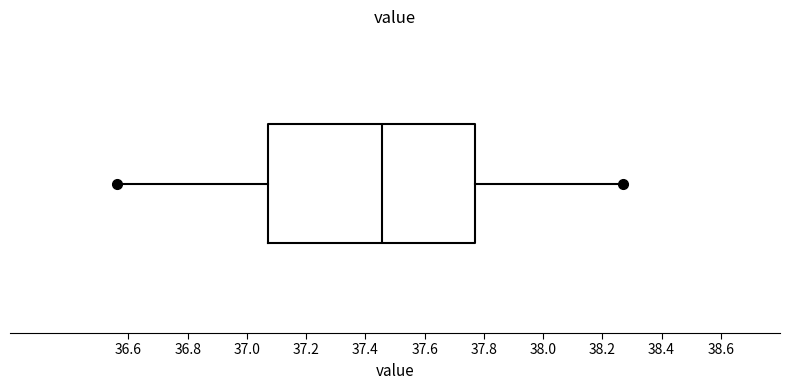

Read this box plot against the x-axis: the position of the median line, the range covered by the box, and the ends of both whiskers. The values are not printed on the chart, so give them approximately, as read against the axis.

median 37.46, box 37.08 to 37.78, whiskers 36.56 to 38.28